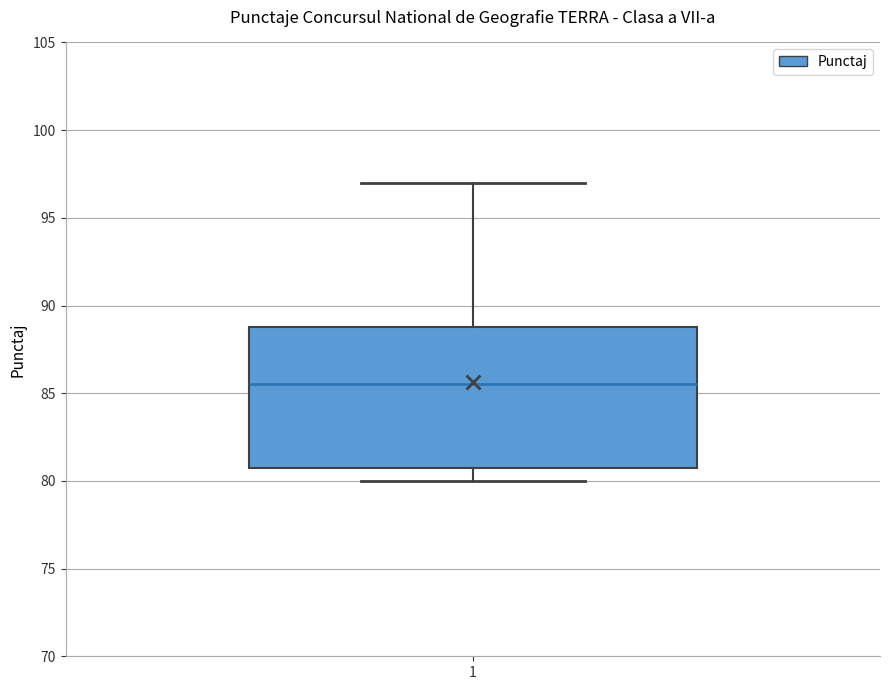

Transcribe this box plot: give where the median line is, the range the box spans, and where the two whiskers end, as read against the y-axis. The values are not printed on the chart, so give them approximately, as read against the axis.

median 85.5, box 81.0 to 89.0, whiskers 80.0 to 97.0